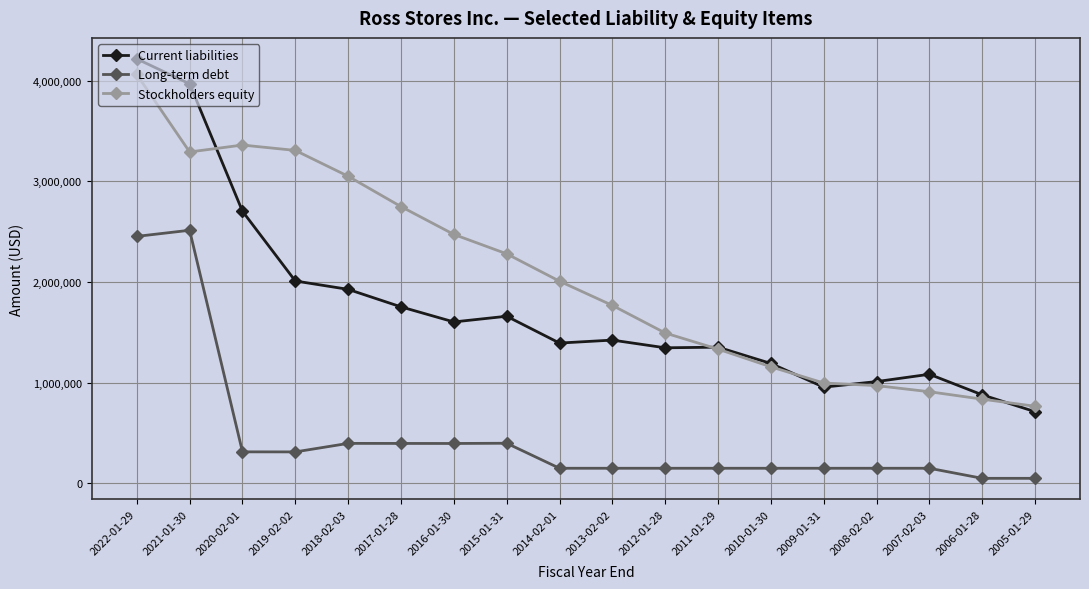

True or false: Current liabilities and Long-term debt intersect in this chart.

False